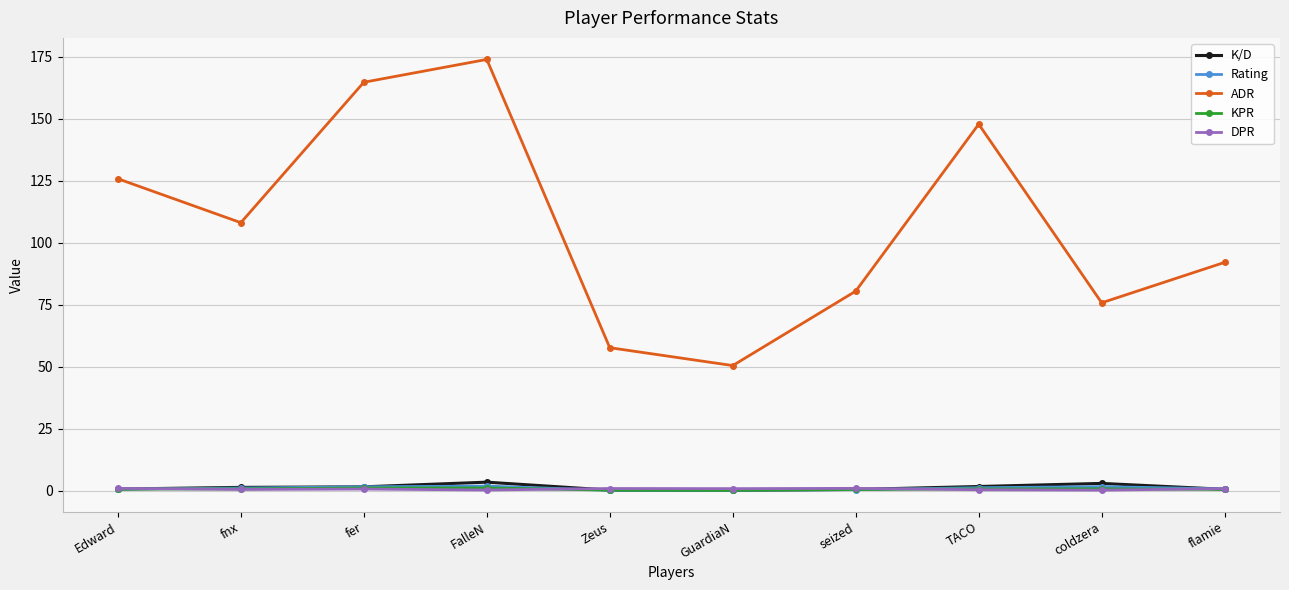

At how many categories does at least one series exceed 139?

3